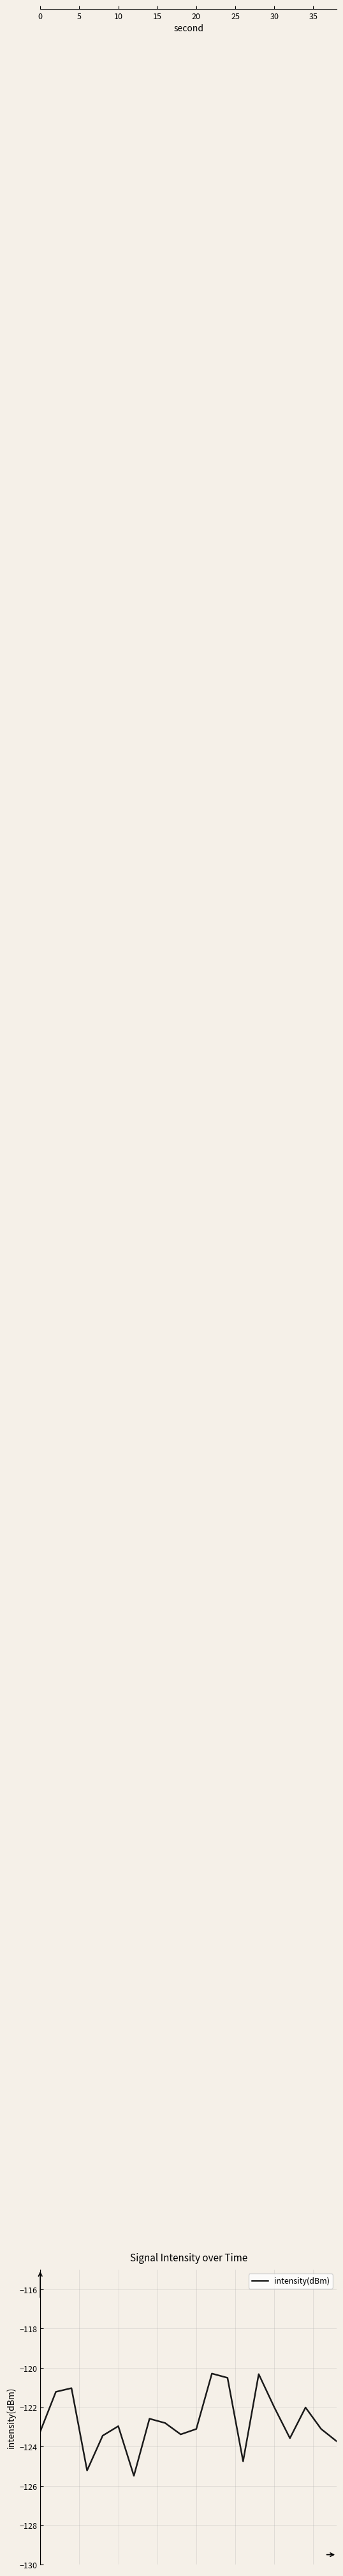

What is the greatest value displayed?

-120.3